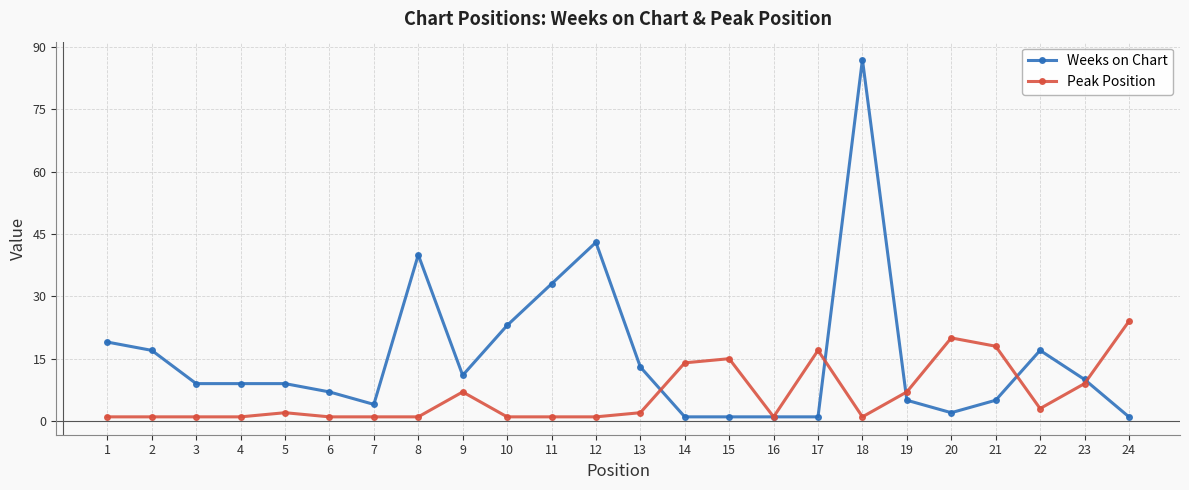

Reading right to left, what are all the values shown in this chart?

Weeks on Chart: 24=1	23=10	22=17	21=5	20=2	19=5	18=87	17=1	16=1	15=1	14=1	13=13	12=43	11=33	10=23	9=11	8=40	7=4	6=7	5=9	4=9	3=9	2=17	1=19
Peak Position: 24=24	23=9	22=3	21=18	20=20	19=7	18=1	17=17	16=1	15=15	14=14	13=2	12=1	11=1	10=1	9=7	8=1	7=1	6=1	5=2	4=1	3=1	2=1	1=1